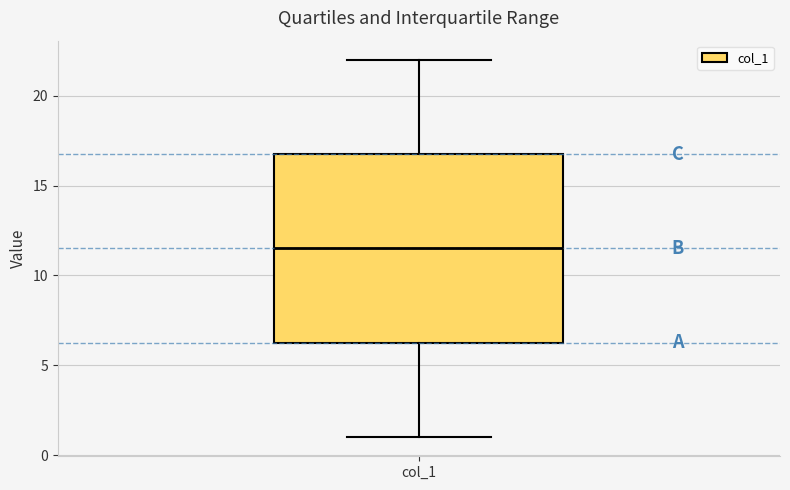

Read this box plot against the y-axis: the position of the median line, the range covered by the box, and the ends of both whiskers. The values are not printed on the chart, so give them approximately, as read against the axis.

median 11.5, box 6.5 to 17.0, whiskers 1.0 to 22.0